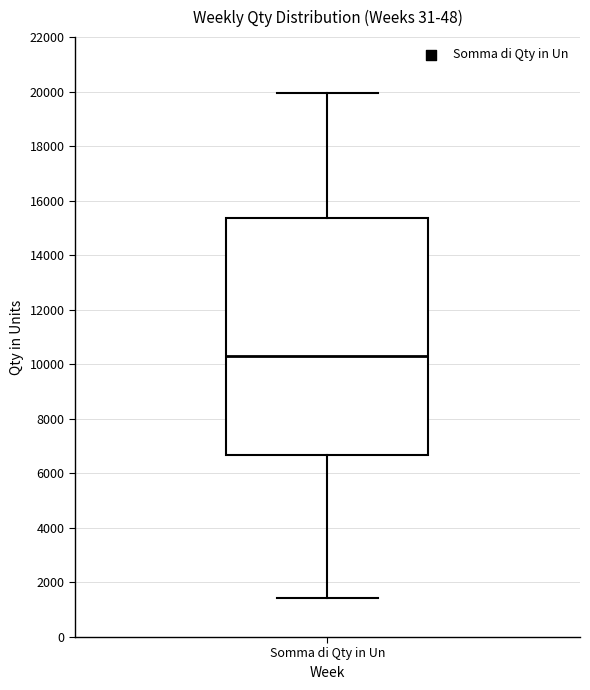

Transcribe this box plot: give where the median line is, the range the box spans, and where the two whiskers end, as read against the y-axis. The values are not printed on the chart, so give them approximately, as read against the axis.

median 10200, box 6600 to 15400, whiskers 1400 to 20000